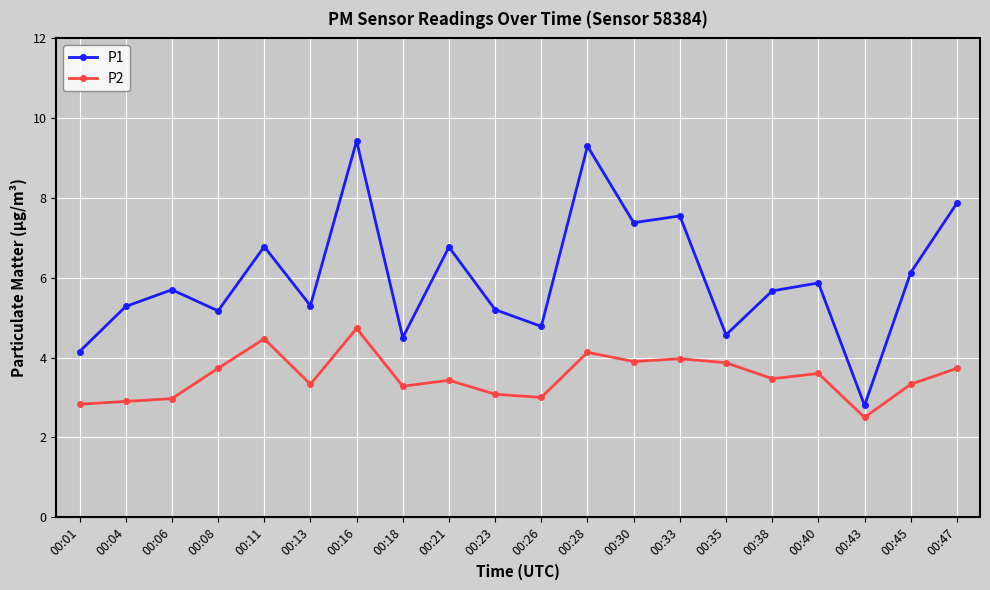

List the series in order of their overall mean, lowest first.

P2, P1